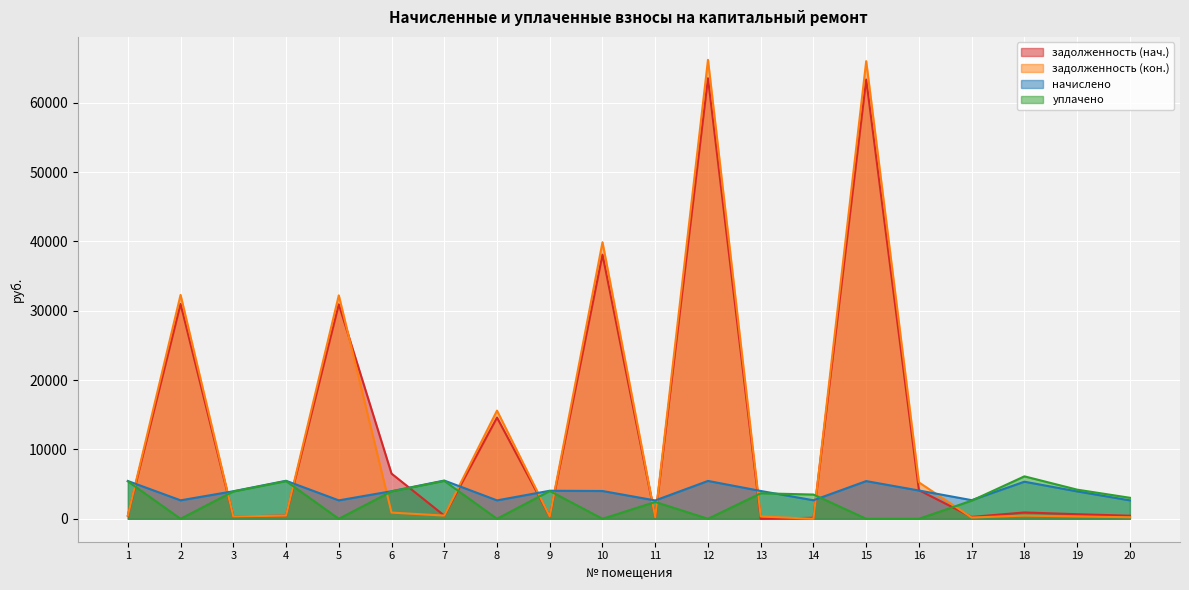

What is the sum of the задолженность (кон.) values at 11 and 7?

680.0